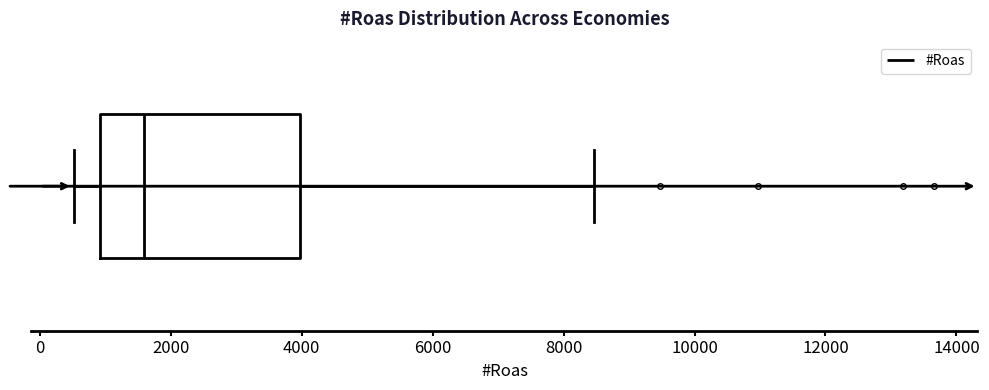

Transcribe this box plot: give where the median line is, the range the box spans, and where the two whiskers end, as read against the x-axis. The values are not printed on the chart, so give them approximately, as read against the axis.

median 1600, box 1000 to 4000, whiskers 600 to 8400